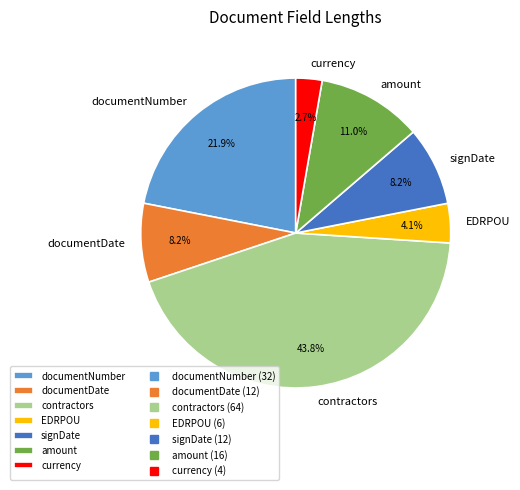

What percentage is the currency slice, to the nearest percent?

3%